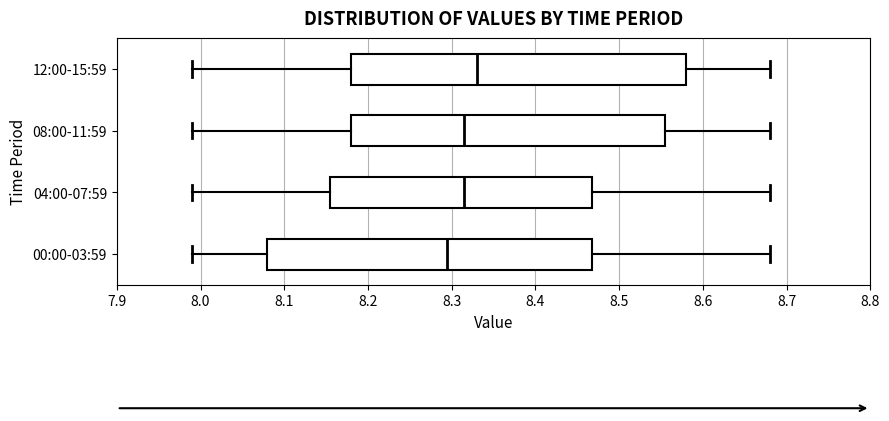

Comparing the boxes themselves (not the whiskers), which one is the widest?

12:00-15:59